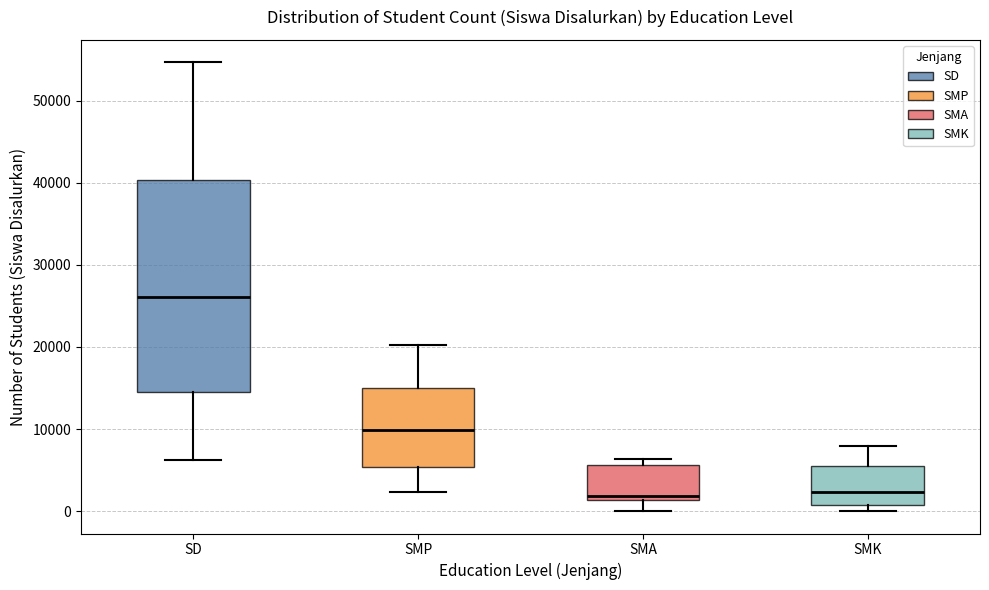

Reading left to right, read every box against the y-axis: the position of its median line, the range the box covers, and the ends of its whiskers. The values are not printed on the chart, so give them approximately, as read against the axis.

SD: median 26000, box 14000 to 40000, whiskers 6000 to 55000
SMP: median 10000, box 5000 to 15000, whiskers 2000 to 20000
SMA: median 2000, box 1000 to 6000, whiskers 0 to 6000 (just above the box's upper edge)
SMK: median 2000, box 1000 to 5000, whiskers 0 to 8000